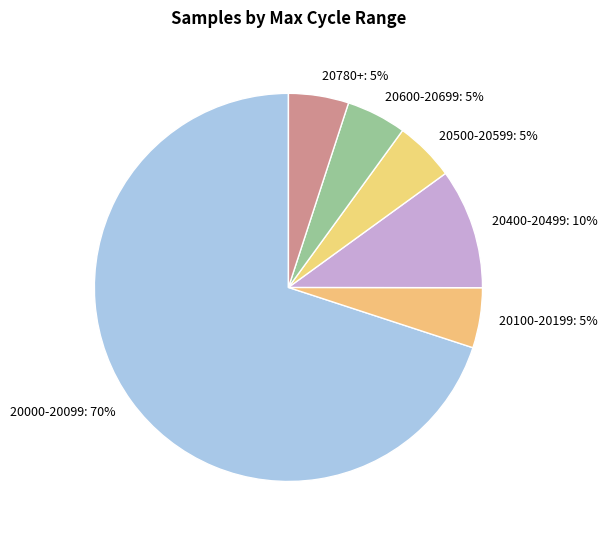

Does any single category account for the majority?

Yes